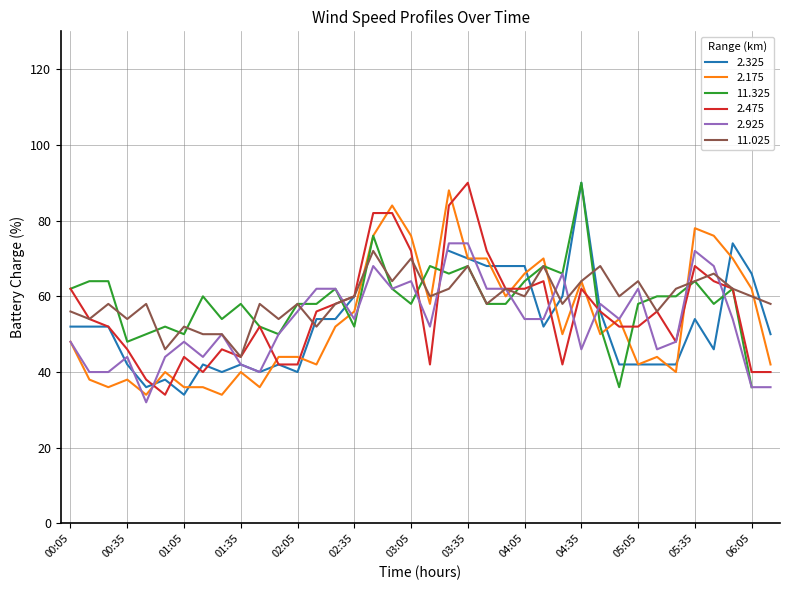

The value of 2.175 at 02:05 is 44. True or false?

True